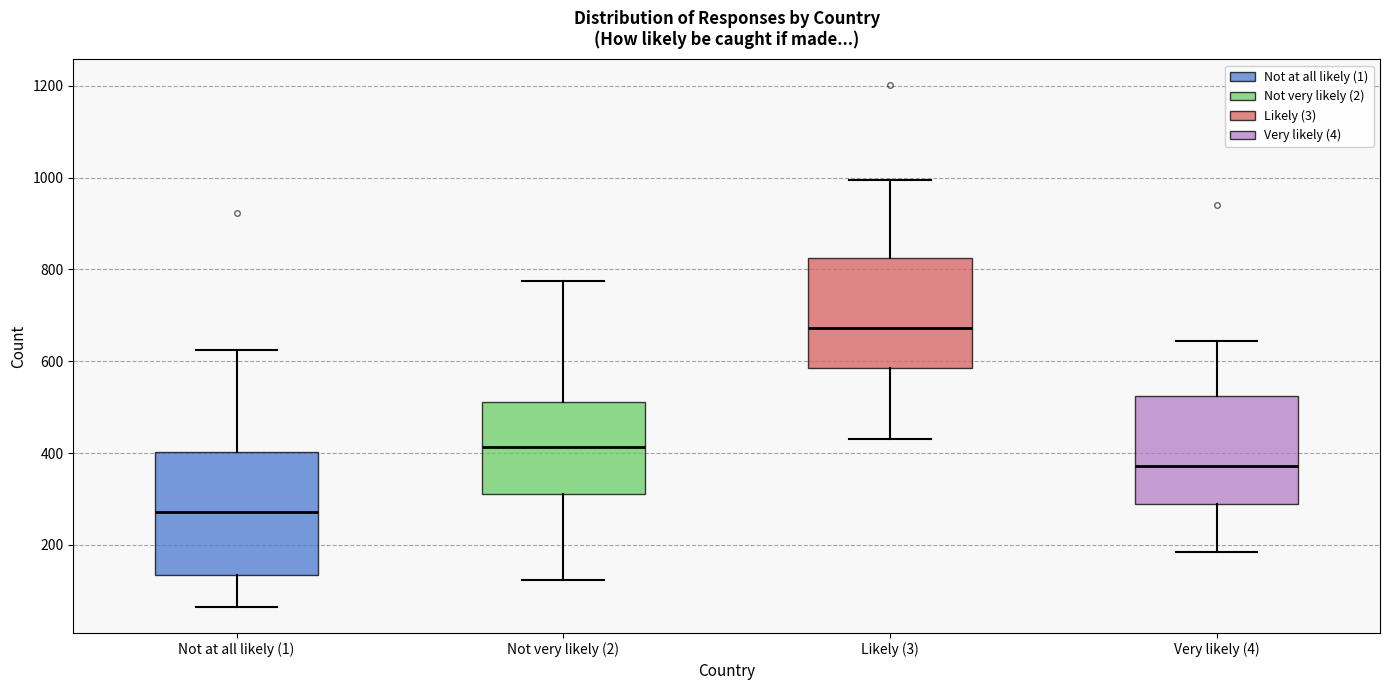

Which box is the tallest, from its lower edge to its upper edge?

Not at all likely (1)